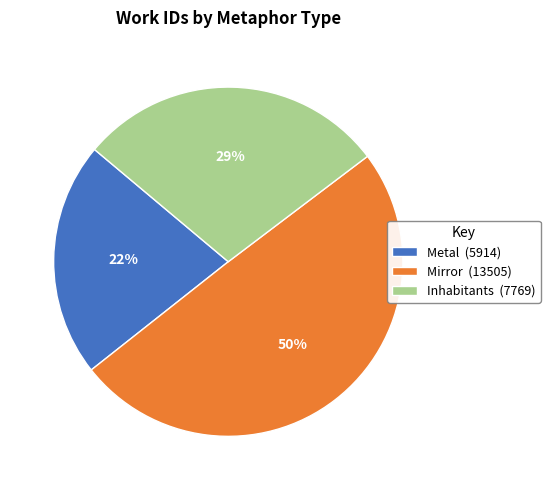

Count the number of slices in the pie.

3